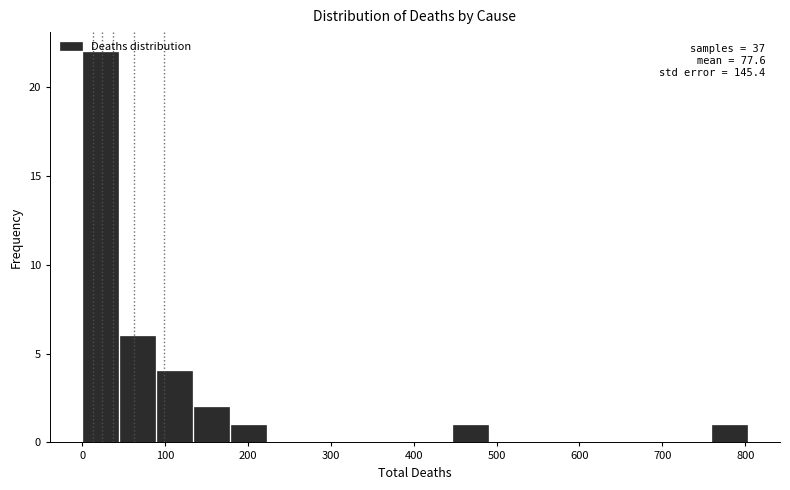

Which range on the x-axis has the tallest bar?

0 to 40